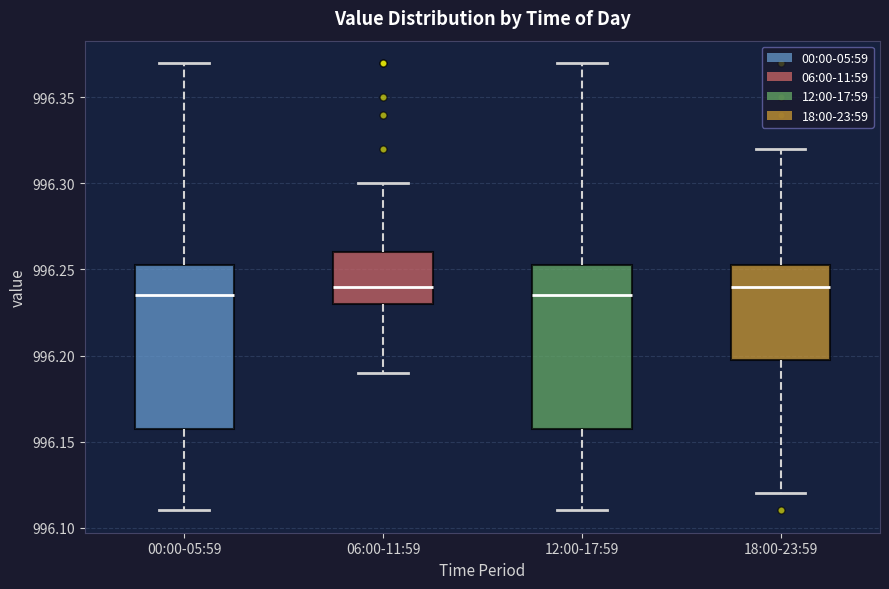

Where is the upper edge of the box for 06:00-11:59 on the y-axis? The values are not printed on the chart, so give them approximately, as read against the axis.

996.260